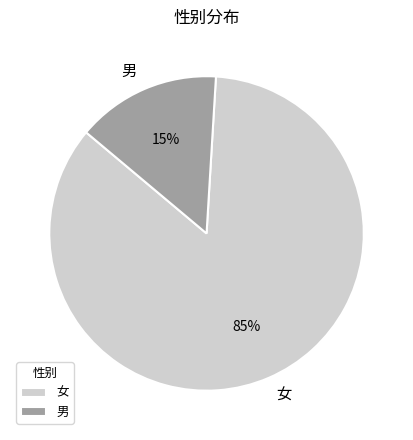

Is there any slice that represents more than half of the pie?

Yes